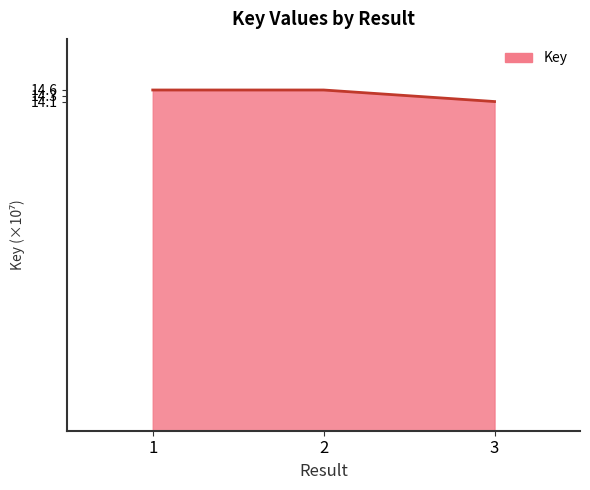

Where is the data nearest to the value 14?

3